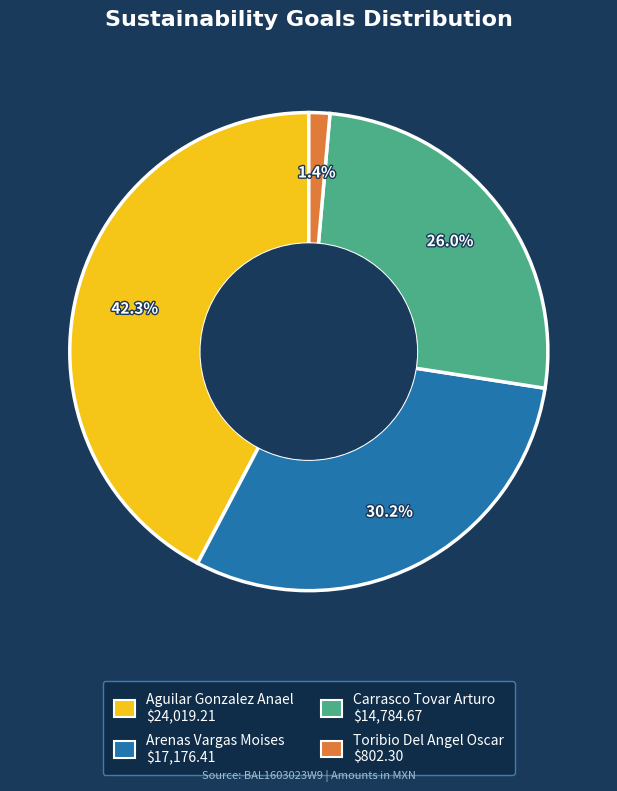

How much of the chart is everything except Aguilar Gonzalez Anael?

57.7%